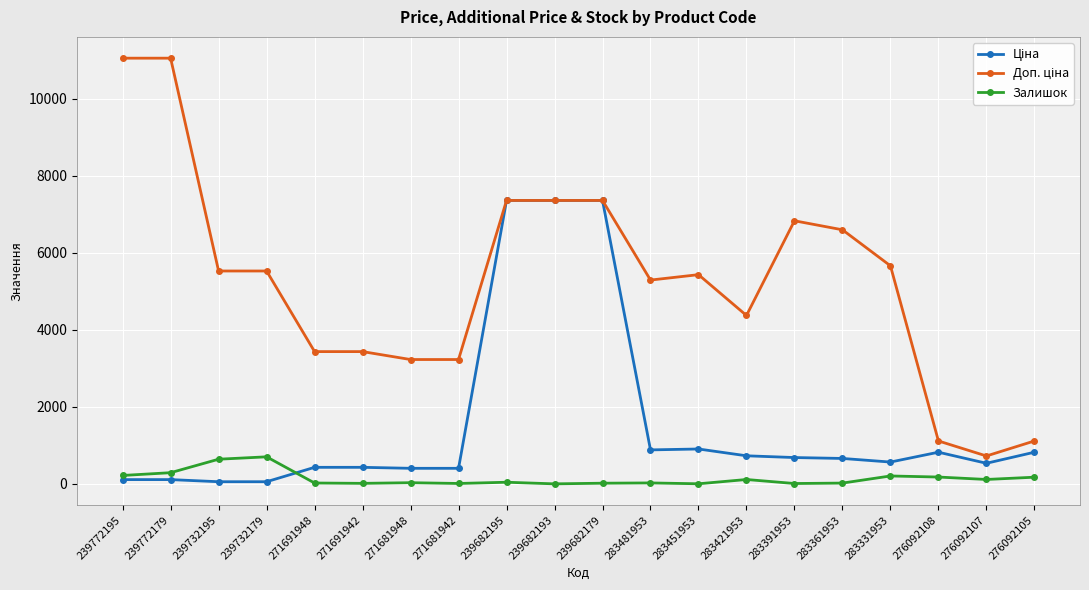

True or false: Залишок has more than 0 points higher than both neighbors.

True